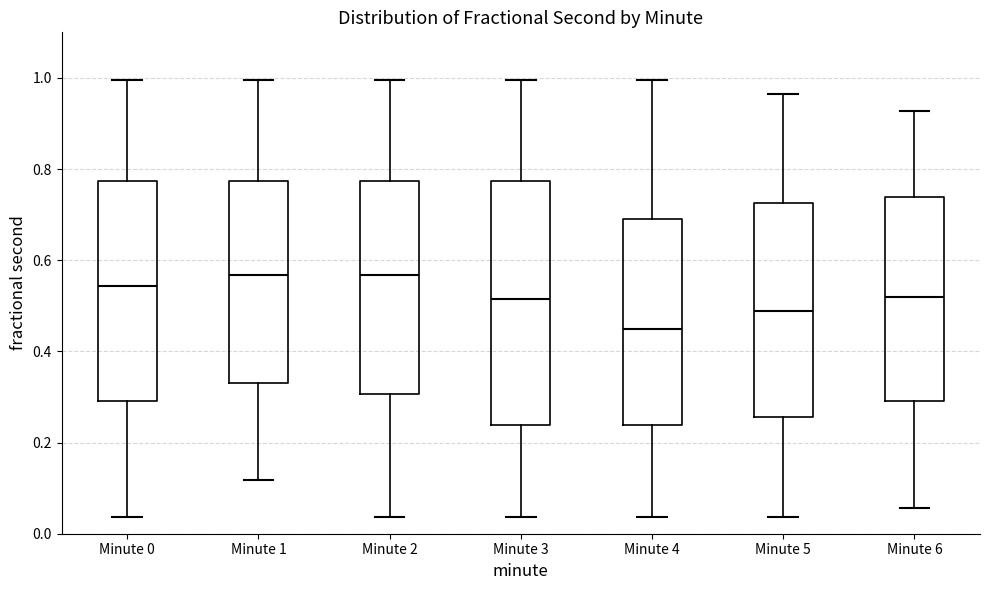

Which box is the tallest, from its lower edge to its upper edge?

Minute 3